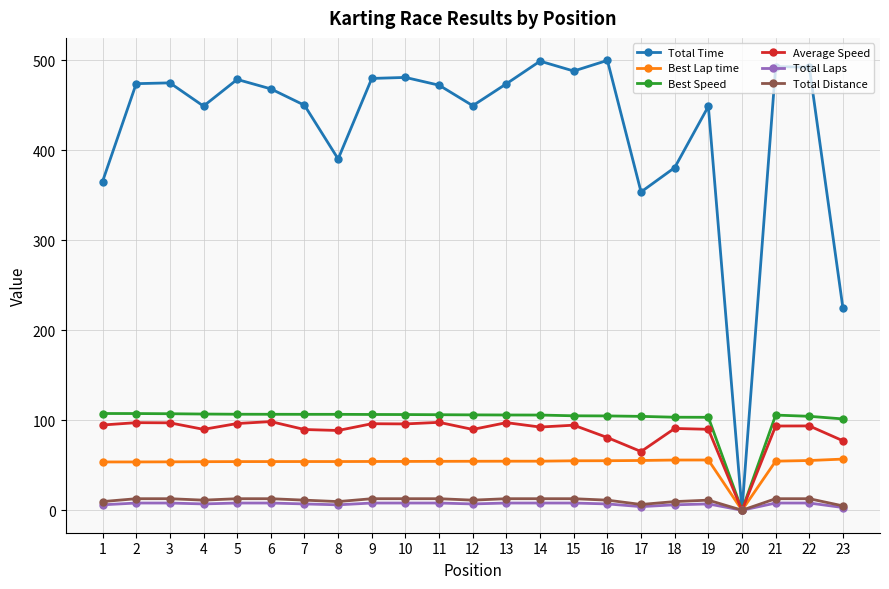

Between 4 and 14, which series saw the biggest shift?

Total Time